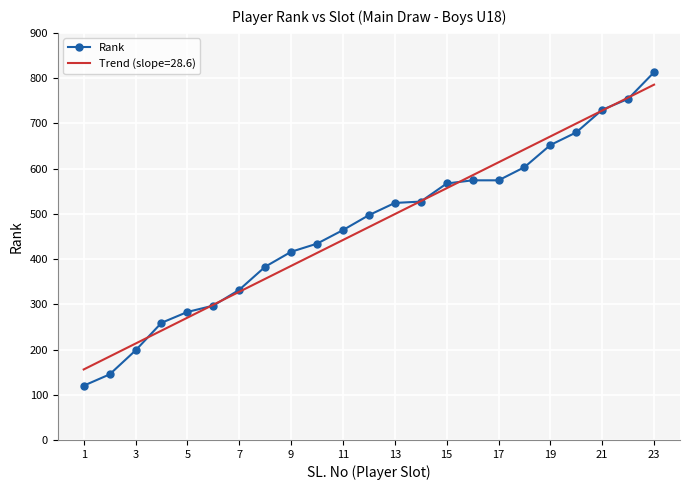

At which label does Rank reach its peak?

23